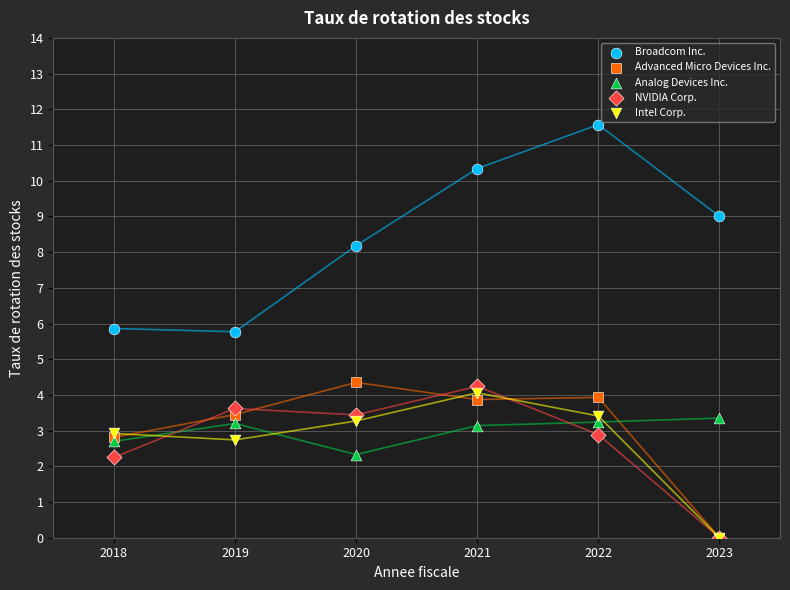

In the Broadcom Inc. series, what Y value is closest to 8?

8.2